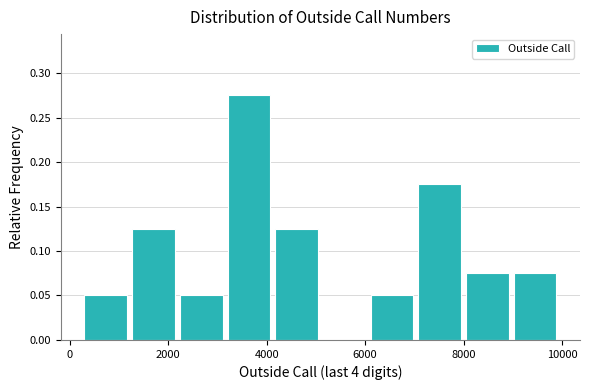

Reading left to right, list every bar in this chart as the range it spans on the x-axis followed by its height. Neither the bar edges nor the heights are printed on the chart, so give them approximately, as read against the axes.

200 to 1200: 0.050
1200 to 2200: 0.125
2200 to 3200: 0.050
3200 to 4200: 0.275
4200 to 5200: 0.125
5200 to 6200: 0
6200 to 7000: 0.050
7000 to 8000: 0.175
8000 to 9000: 0.075
9000 to 10000: 0.075